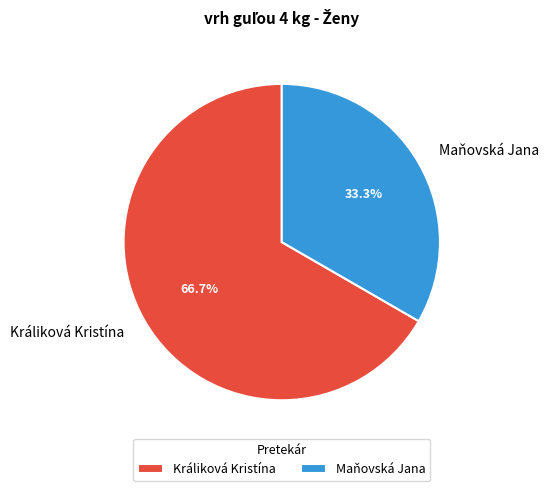

To the nearest percent, what portion does Králiková Kristína represent?

67%